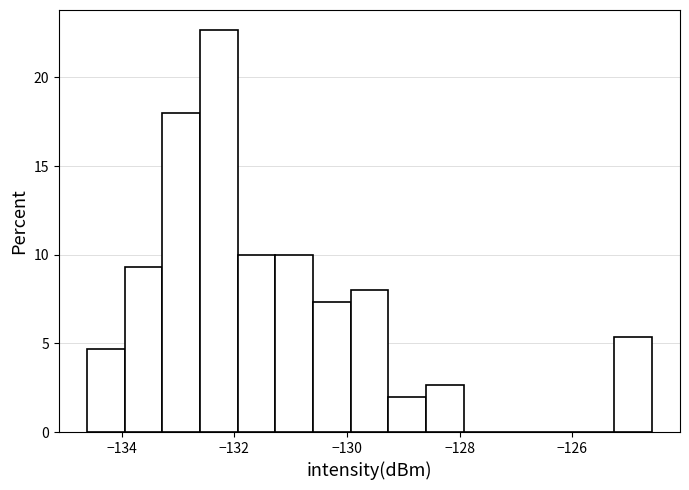

Around what value on the x-axis is the tallest bar? Give the approximate position of its centre, as read against the axis.

-132.2